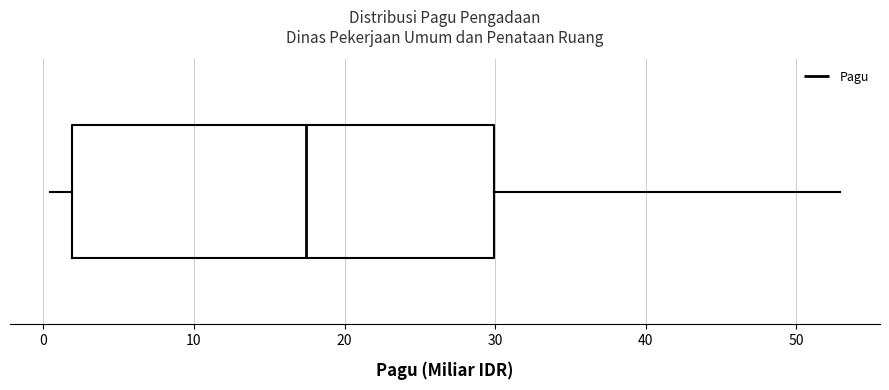

Transcribe this box plot: give where the median line is, the range the box spans, and where the two whiskers end, as read against the x-axis. The values are not printed on the chart, so give them approximately, as read against the axis.

median 17, box 2 to 30, whiskers 0 to 53